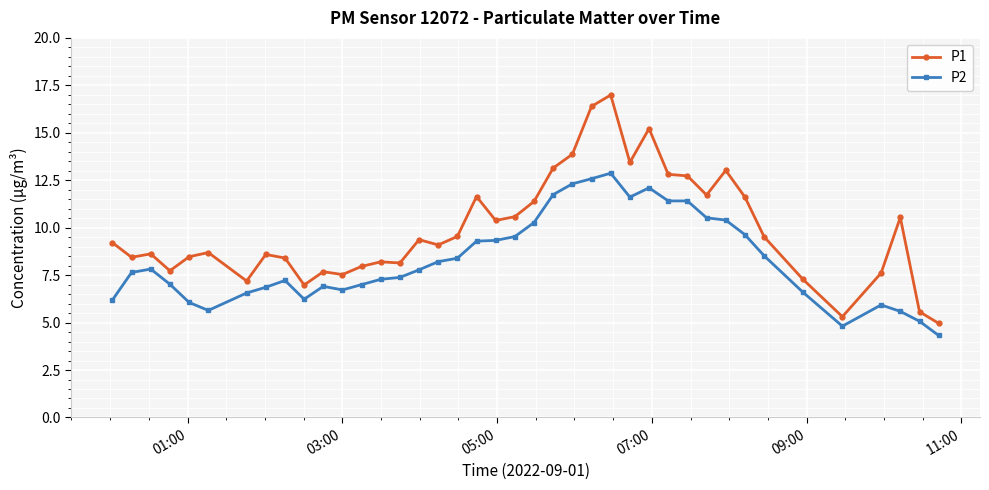

True or false: P1 and P2 cross at least once.

False